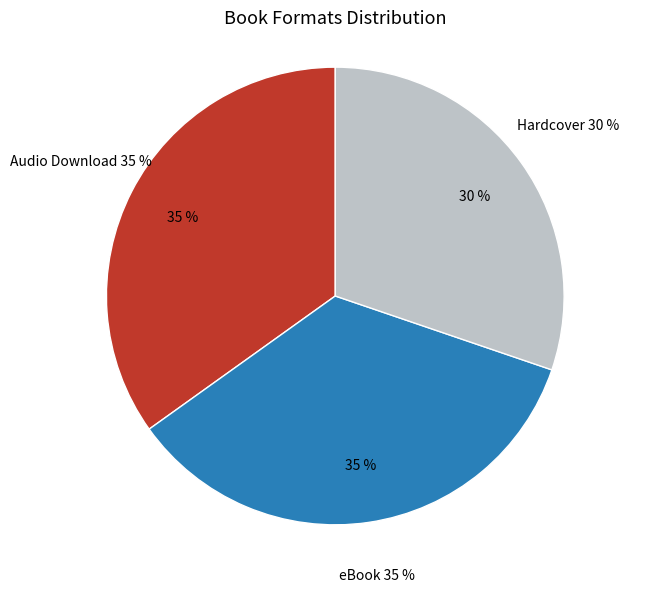

Which slice is the smallest?

Hardcover